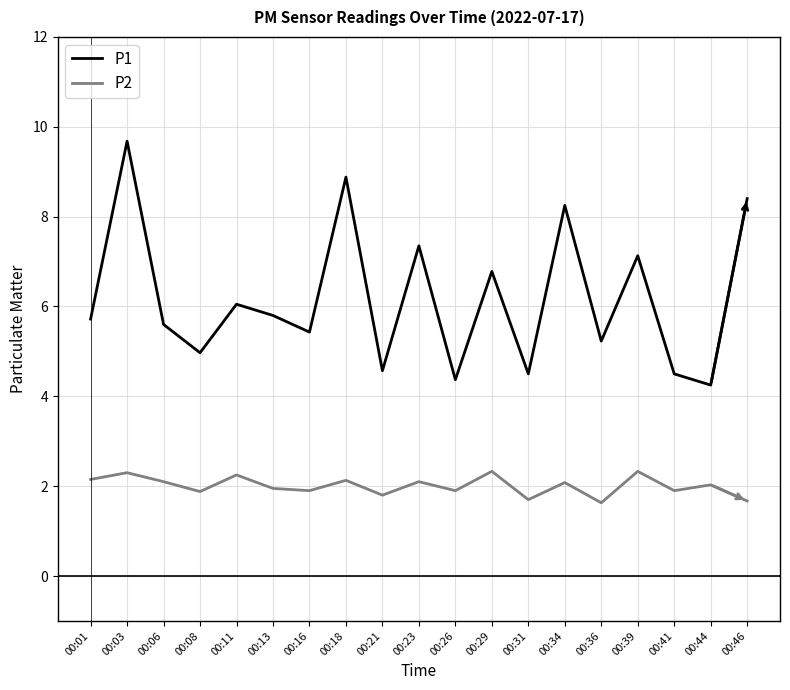

Which series has the largest total across all categories?

P1